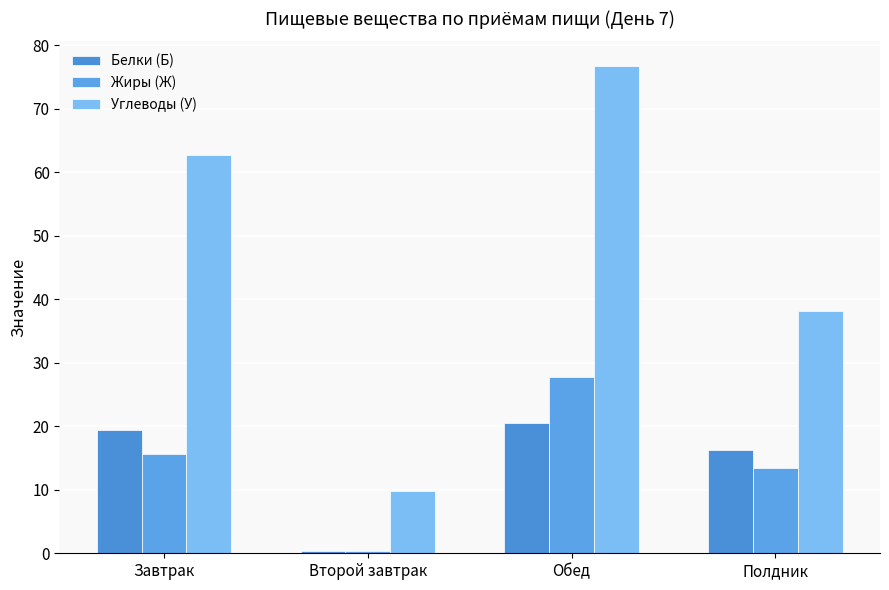

Where is Углеводы (У) nearest to the value 43?

Полдник